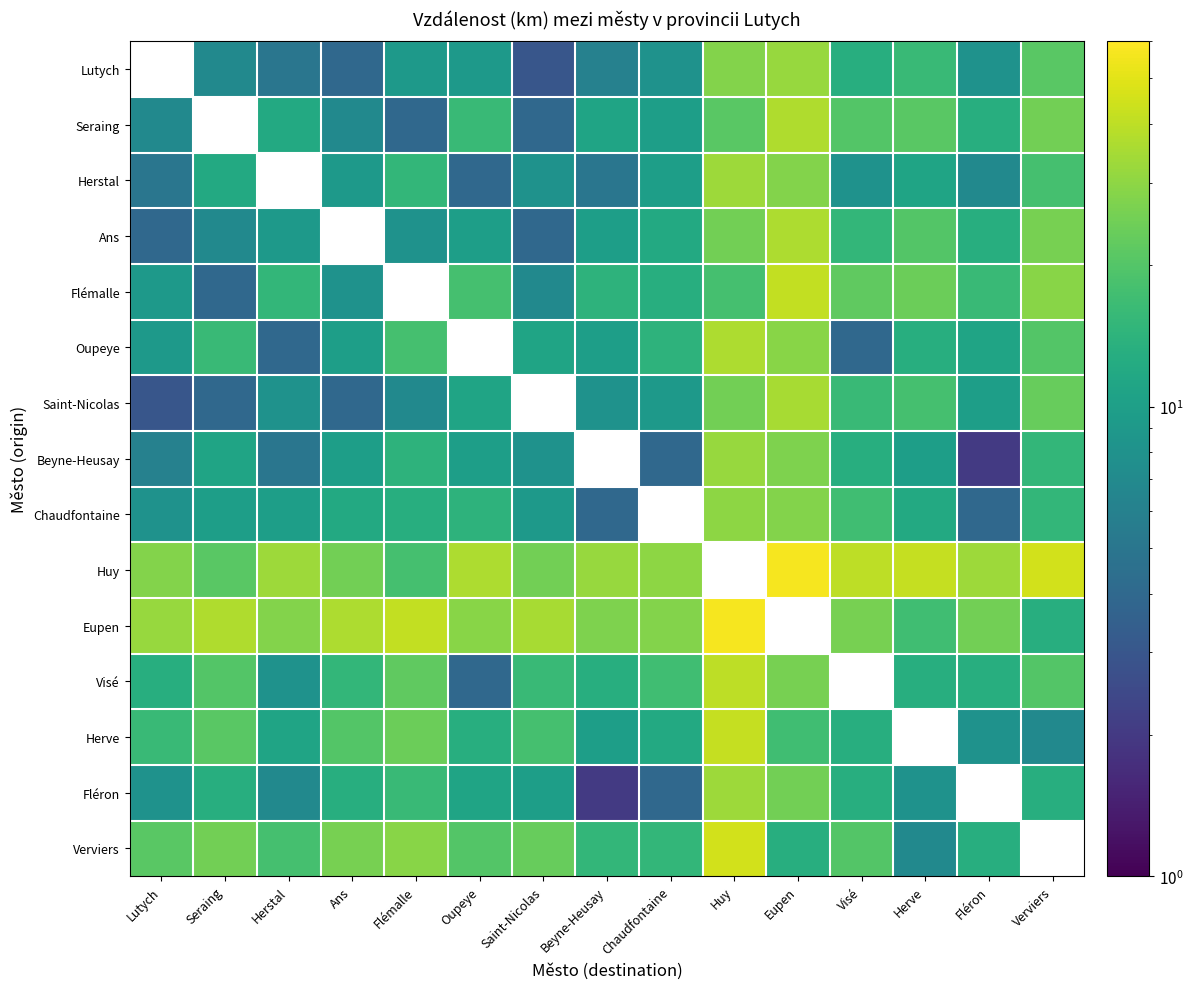

What is the difference between the maximum and minimum values in the Huy series?

39.0